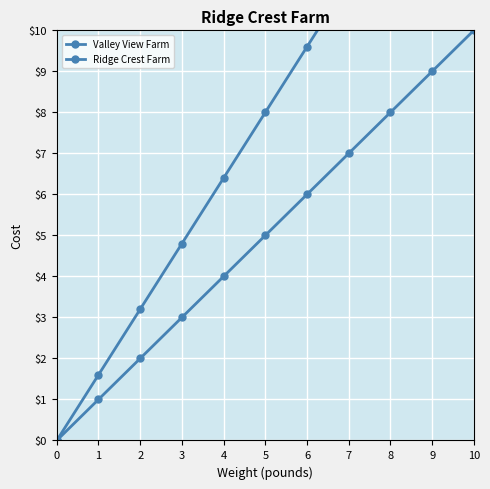

What is the difference between the Ridge Crest Farm values at 8 and 5?

3.0